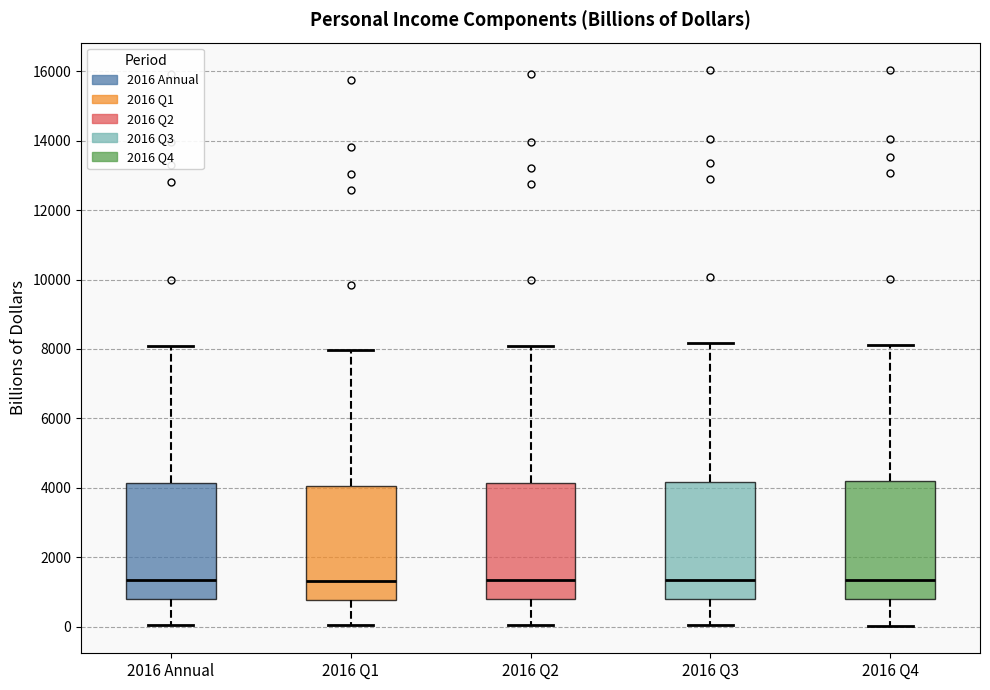

Reading left to right, transcribe this box plot: for each box, give where its median line is, the range the box spans, and where its two whiskers end, as read against the y-axis. The values are not printed on the chart, so give them approximately, as read against the axis.

2016 Annual: median 1400, box 800 to 4200, whiskers 0 to 8000
2016 Q1: median 1400, box 800 to 4000, whiskers 0 to 8000
2016 Q2: median 1400, box 800 to 4200, whiskers 0 to 8000
2016 Q3: median 1400, box 800 to 4200, whiskers 0 to 8200
2016 Q4: median 1400, box 800 to 4200, whiskers 0 to 8200